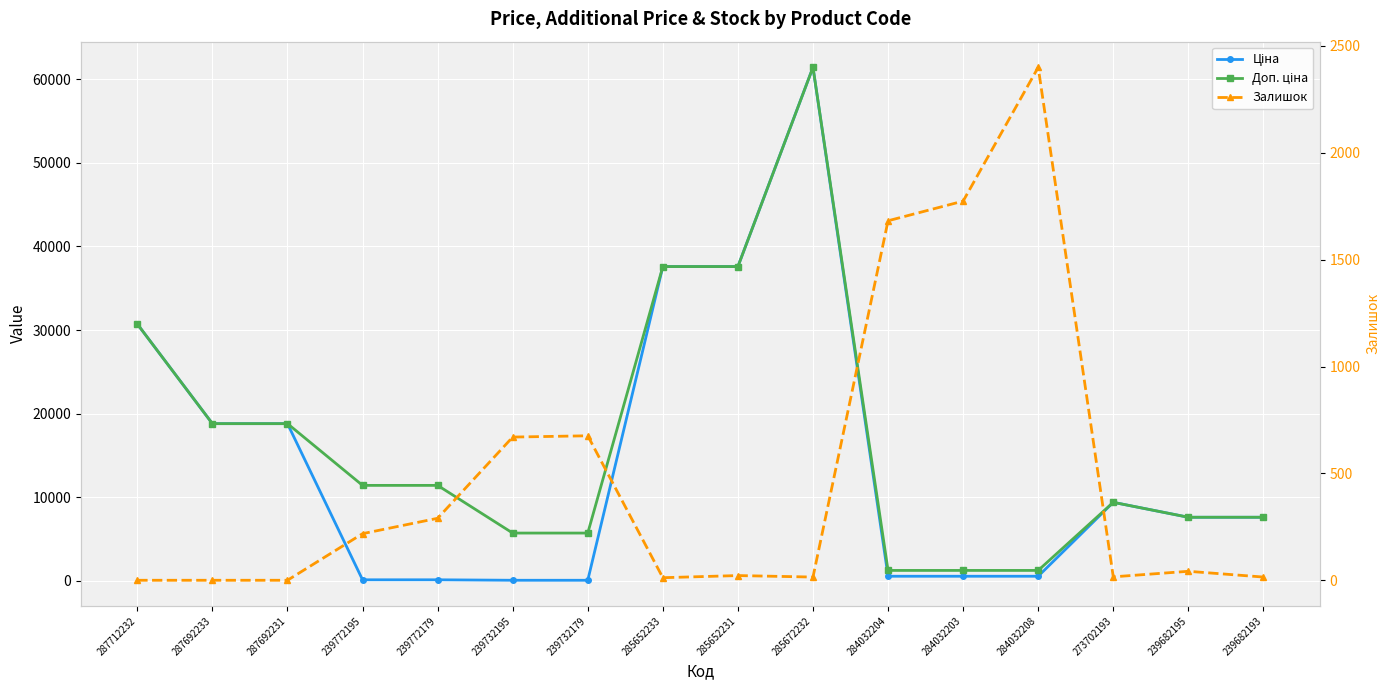

True or false: Ціна has more than 1 points higher than both neighbors.

True